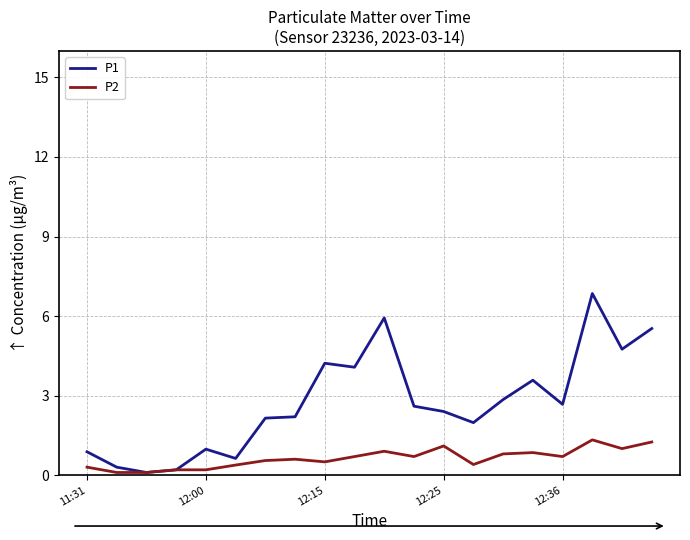

Does the chart display data point markers on the line(s)?

No